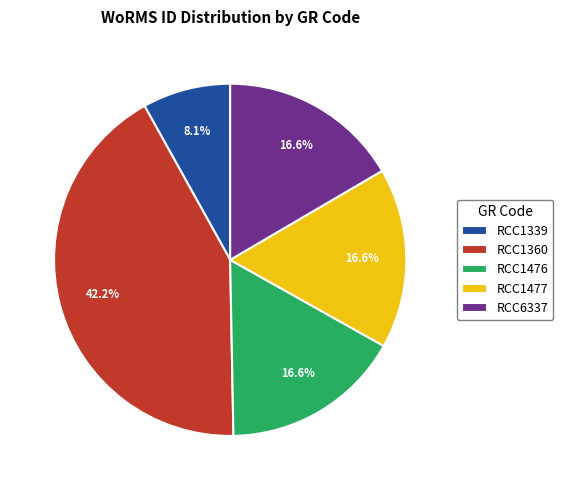

Is it true that RCC1477 is 17% of the pie?

True